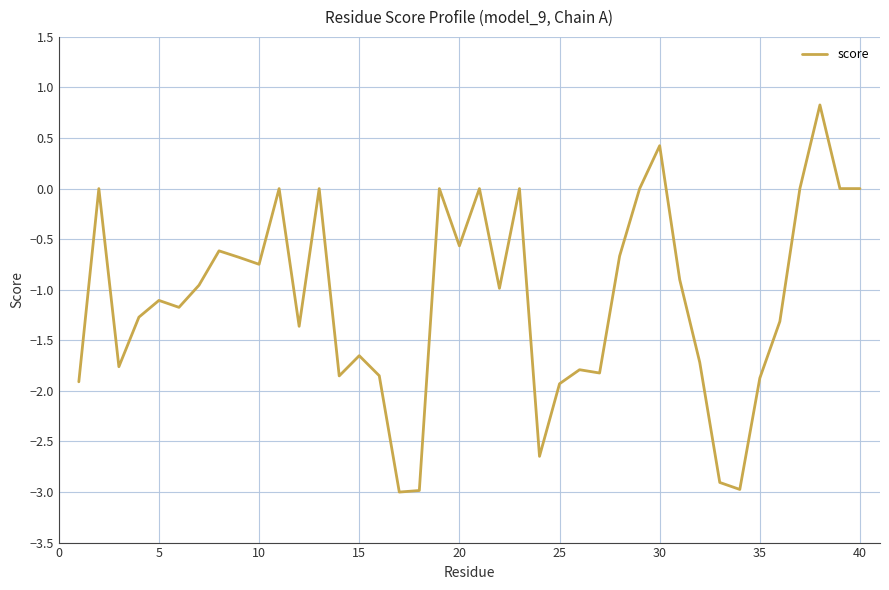

How many distinct data groups are displayed?

1